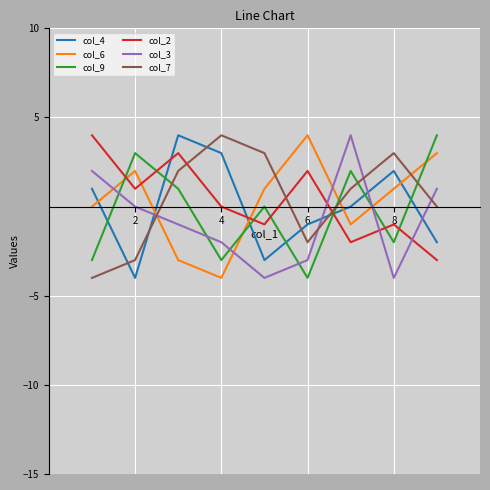

After their last crossing, which series has the higher values: col_6 or col_9?

col_9